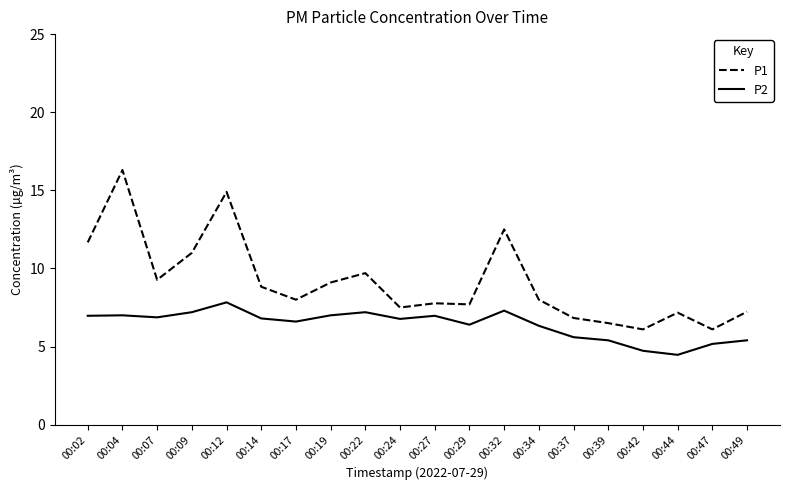

The value of P1 at 00:17 is 8.0. True or false?

True